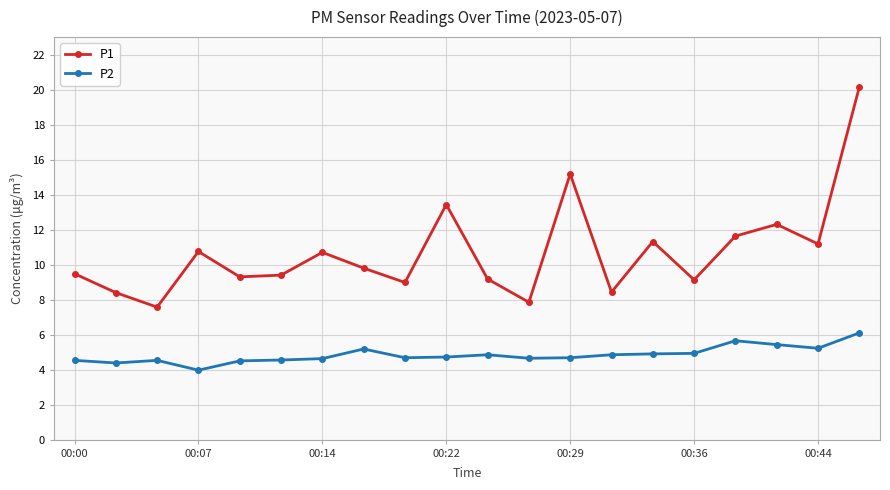

What is the minimum value shown in the chart?

4.0